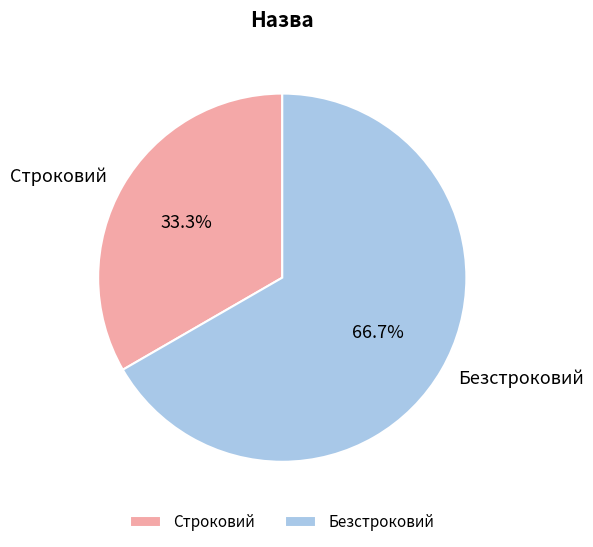

Between Безстроковий and Строковий, which is larger?

Безстроковий